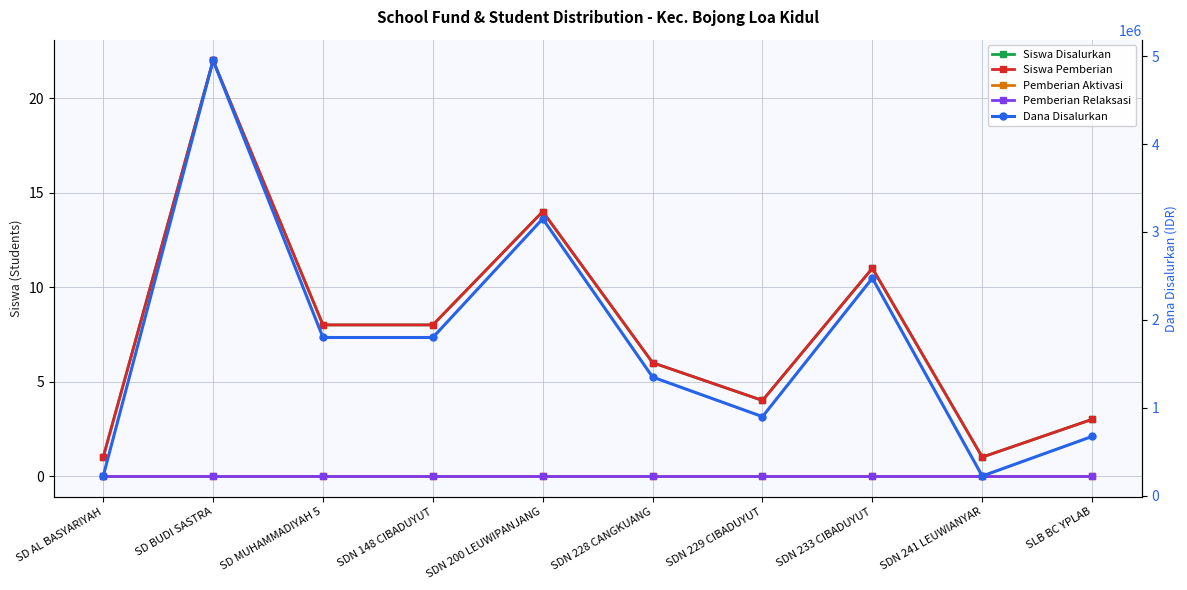

Where is the first local maximum for Siswa Disalurkan?

SD BUDI SASTRA